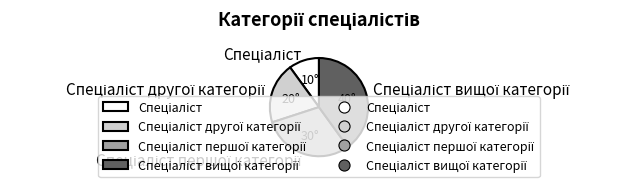

Is there a majority slice in this chart?

No